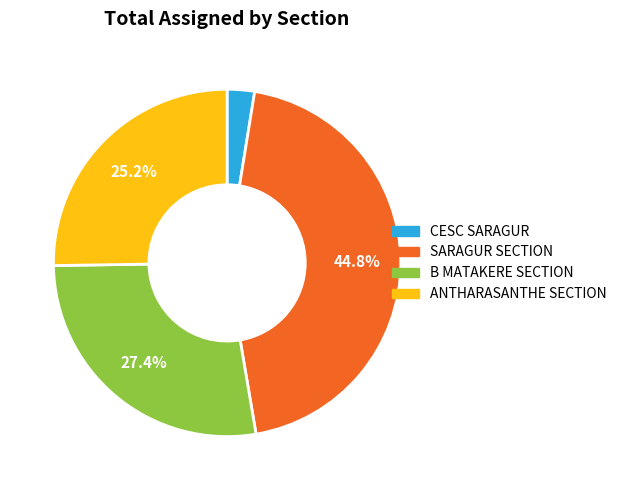

Is it true that CESC SARAGUR is 3% of the pie?

True